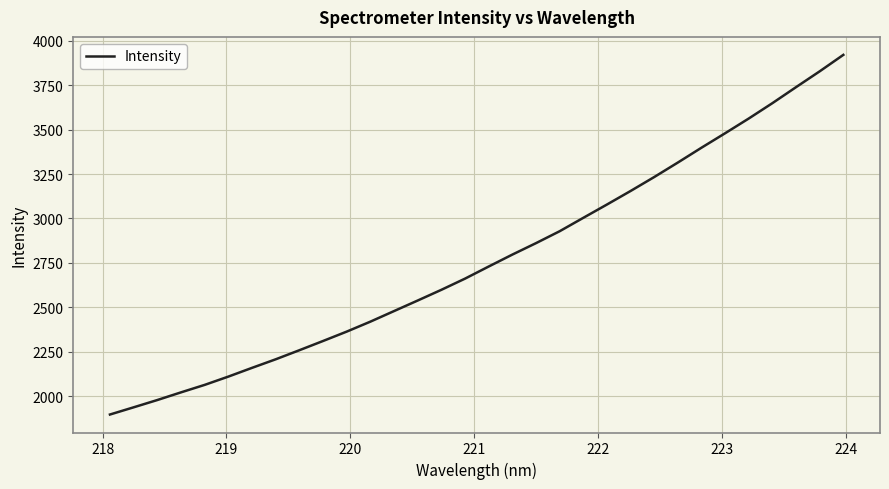

Reading left to right, list all the values displayed in this chart.

1896.3	1936.8	1977.8	2021.0	2063.1	2109.7	2159.0	2207.2	2258.2	2310.2	2363.0	2419.1	2478.6	2538.1	2598.3	2661.3	2729.4	2796.6	2861.0	2928.0	3003.5	3078.4	3154.6	3233.2	3314.8	3398.3	3479.8	3562.7	3649.1	3739.2	3828.2	3920.8